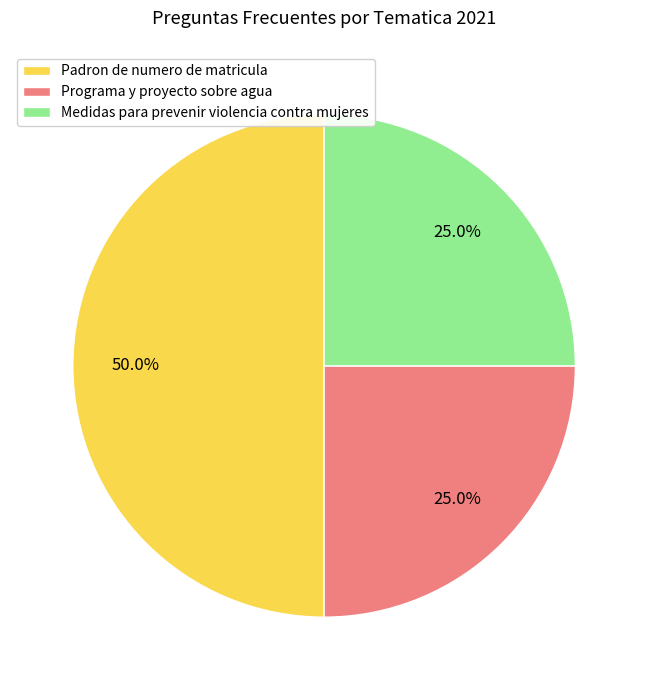

What is the largest slice in the pie chart?

Padron de numero de matricula